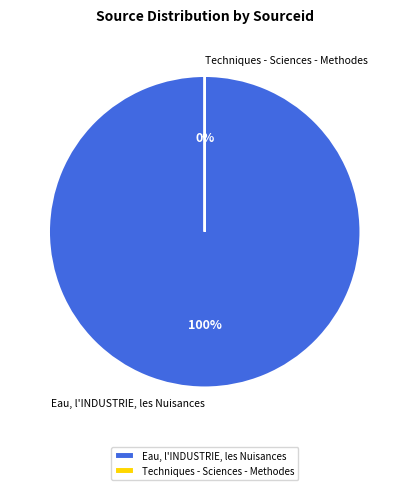

Is Eau, l'INDUSTRIE, les Nuisances the majority of the pie?

Yes